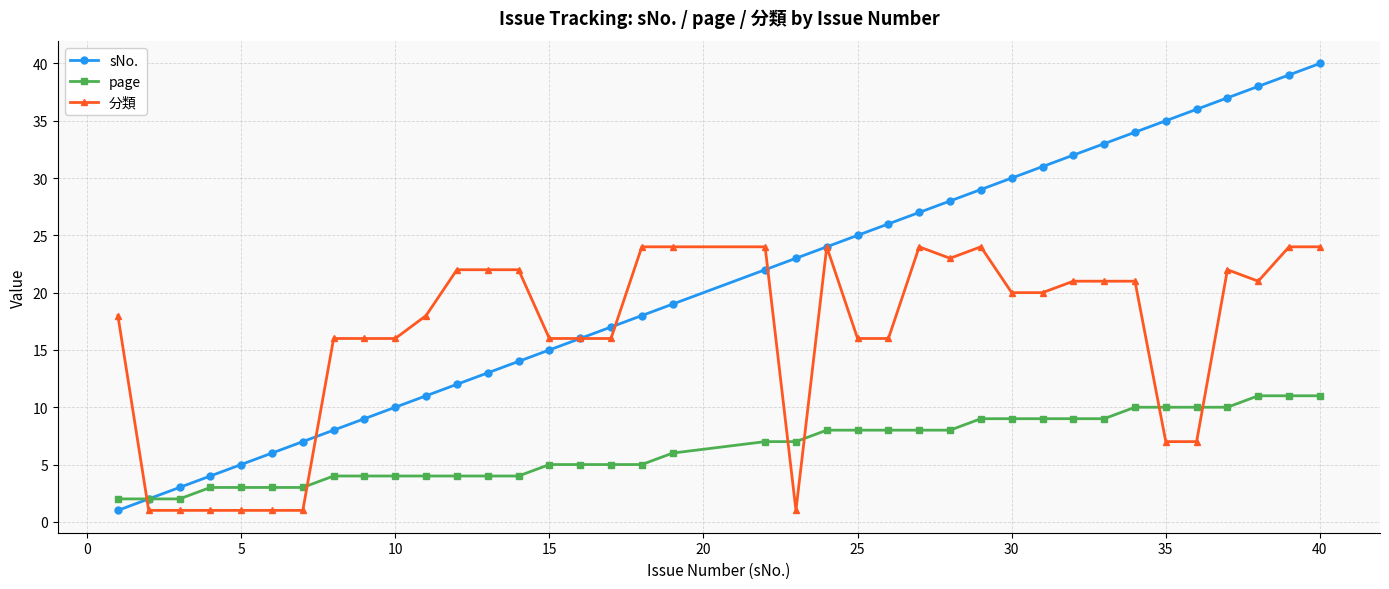

True or false: 分類 and page intersect in this chart.

True